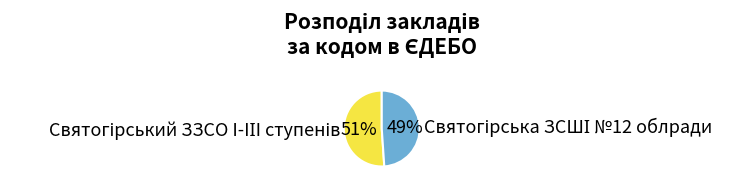

Is there any slice that represents more than half of the pie?

Yes